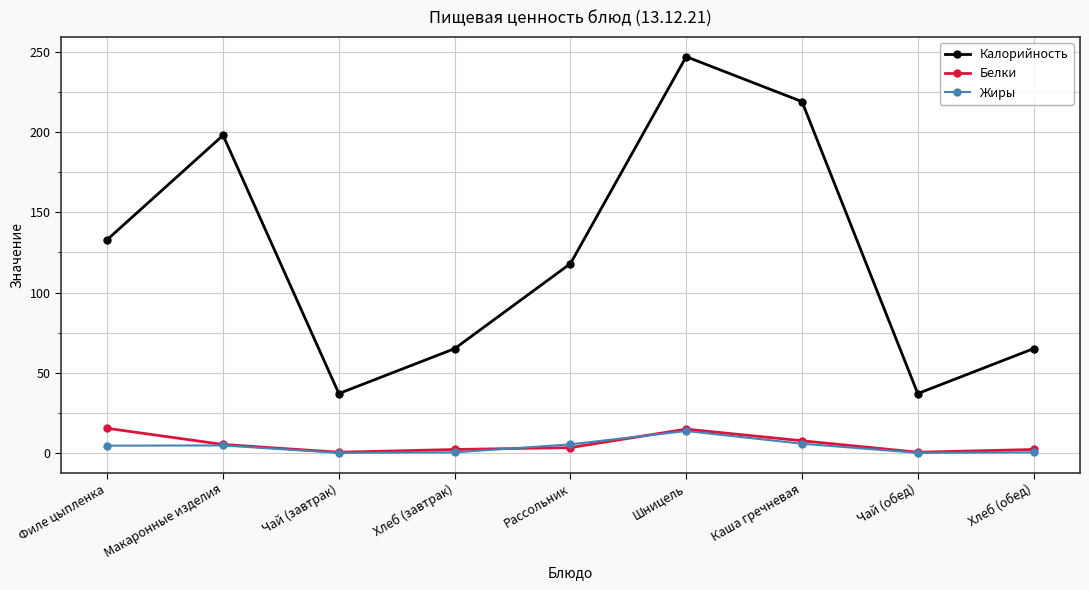

What is the label of the 1st point from the left?

Филе цыпленка